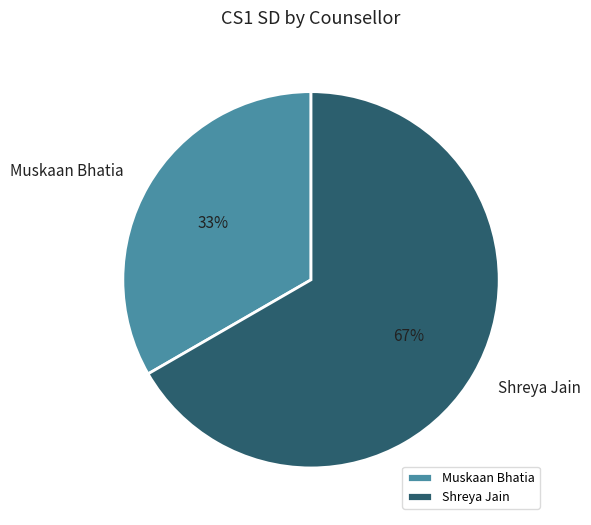

How many slices are in this pie chart?

2